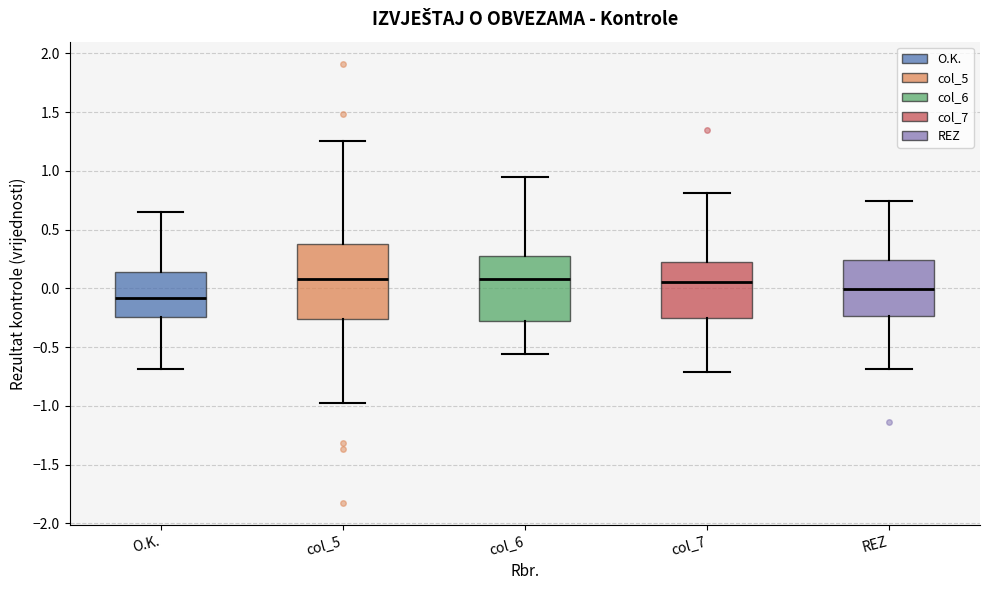

Where does the median line of the box for col_7 sit on the y-axis? The values are not printed on the chart, so give them approximately, as read against the axis.

0.05